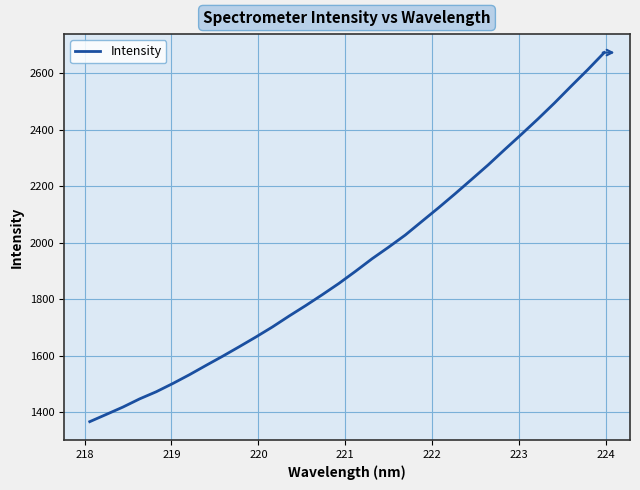

What is the maximum value shown in the chart?

2671.9